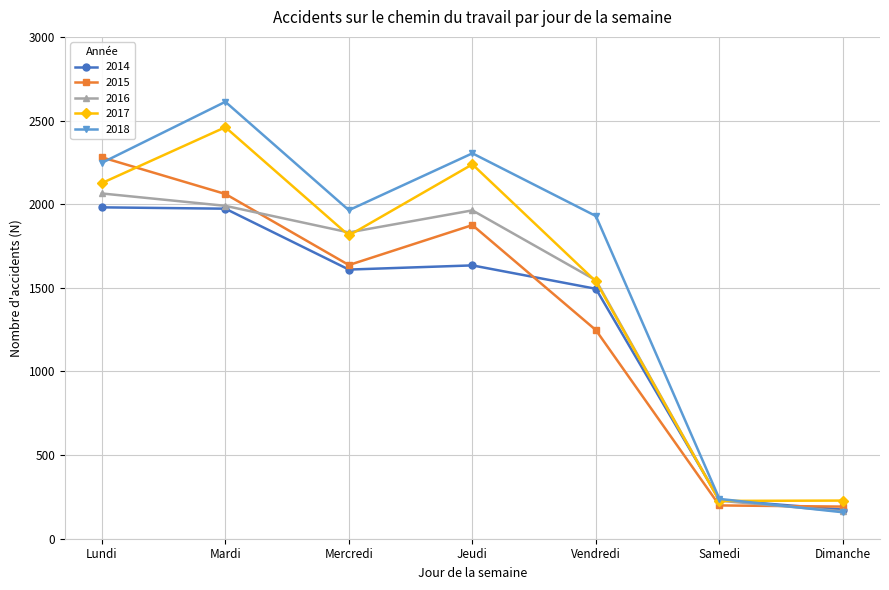

Rank the series by their maximum value, from lowest to highest.

2014, 2016, 2015, 2017, 2018